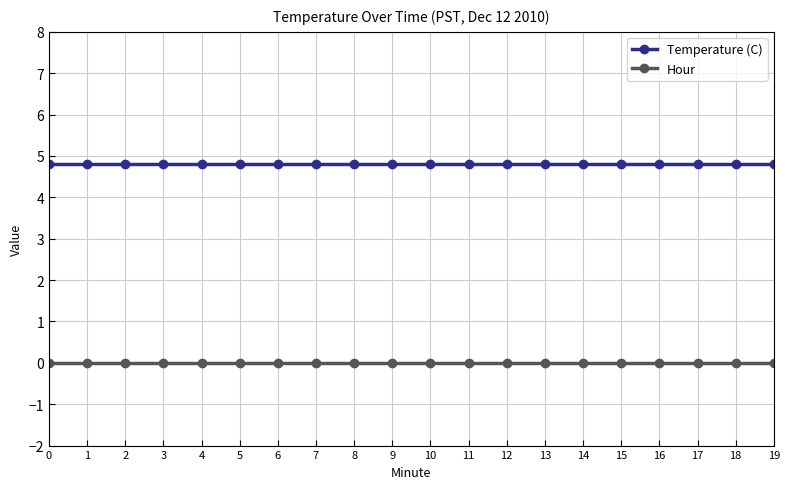

The Hour series shows 0.0 at 12. True or false?

True